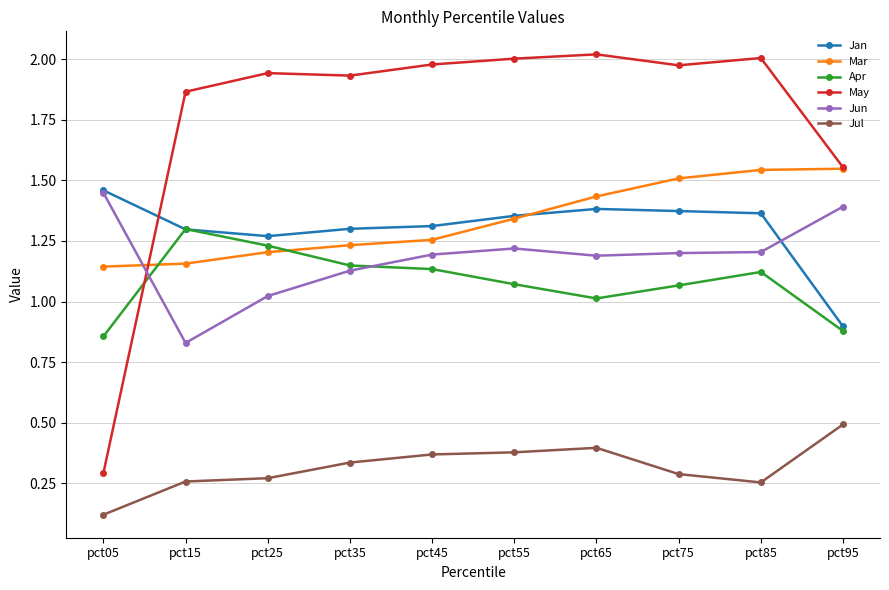

At which label does Jun reach its minimum?

pct15